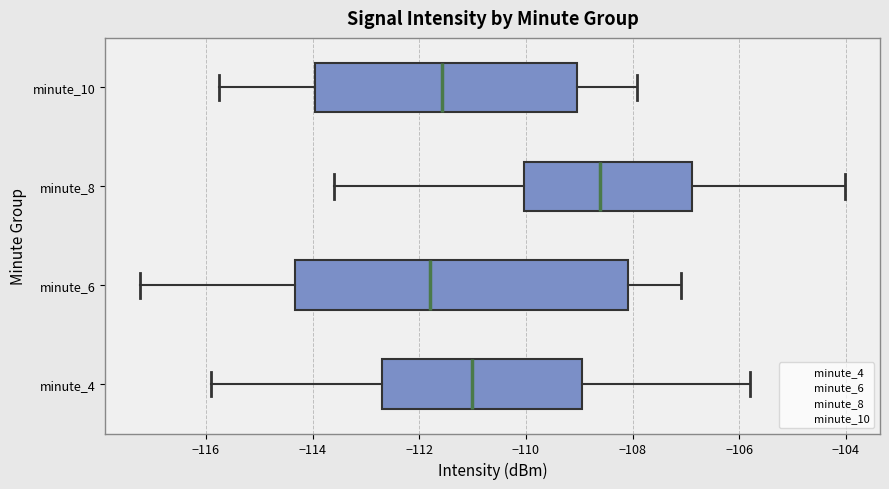

Reading bottom to top, transcribe this box plot: for each box, give where its median line is, the range the box spans, and where its two whiskers end, as read against the x-axis. The values are not printed on the chart, so give them approximately, as read against the axis.

minute_4: median -111.0, box -112.6 to -109.0, whiskers -115.8 to -105.8
minute_6: median -111.8, box -114.4 to -108.0, whiskers -117.2 to -107.0
minute_8: median -108.6, box -110.0 to -106.8, whiskers -113.6 to -104.0
minute_10: median -111.6, box -114.0 to -109.0, whiskers -115.8 to -108.0